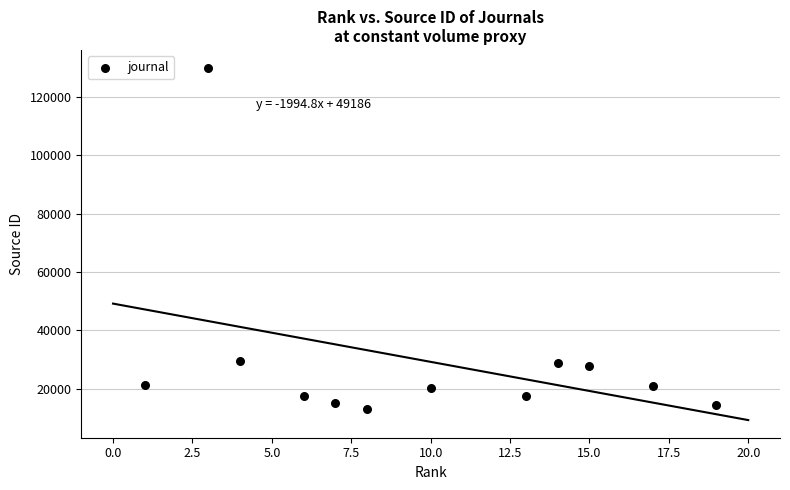

What is the range of Y values (max minus min)?

117053